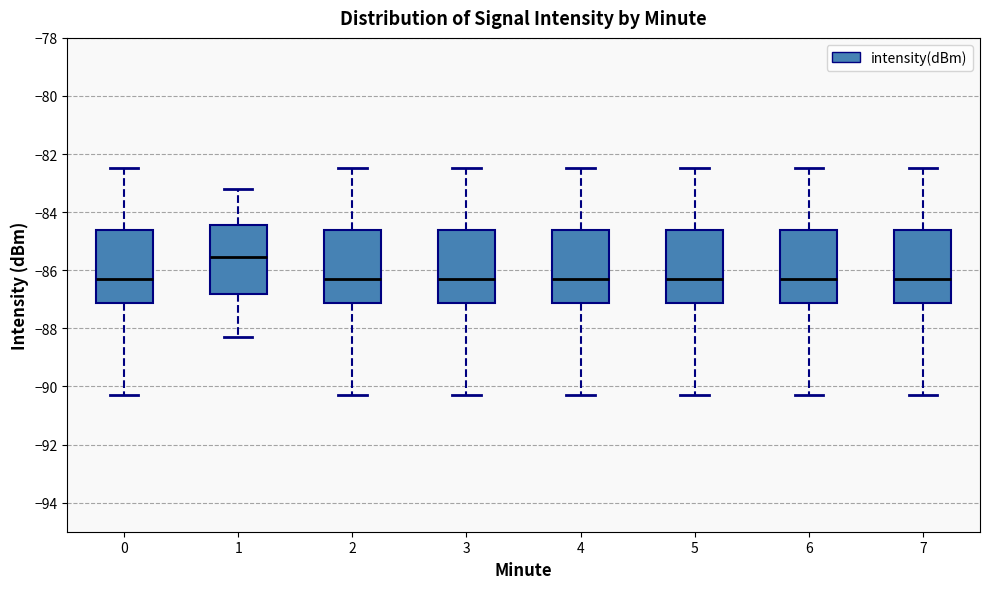

Where does the lower whisker of the box at x = 0 end on the y-axis? The values are not printed on the chart, so give them approximately, as read against the axis.

-90.2